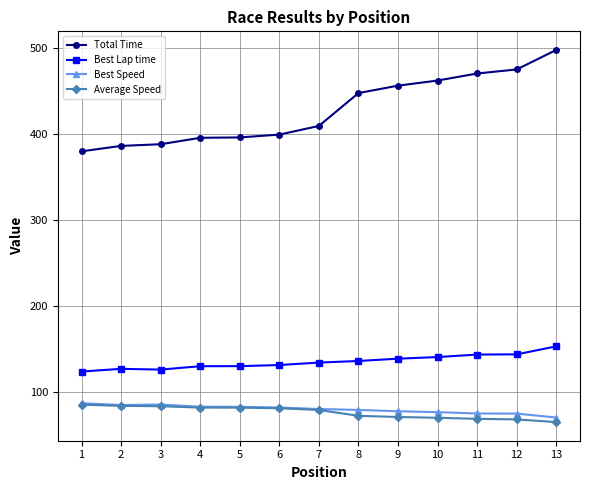

Which category has the highest value in the Total Time series?

13